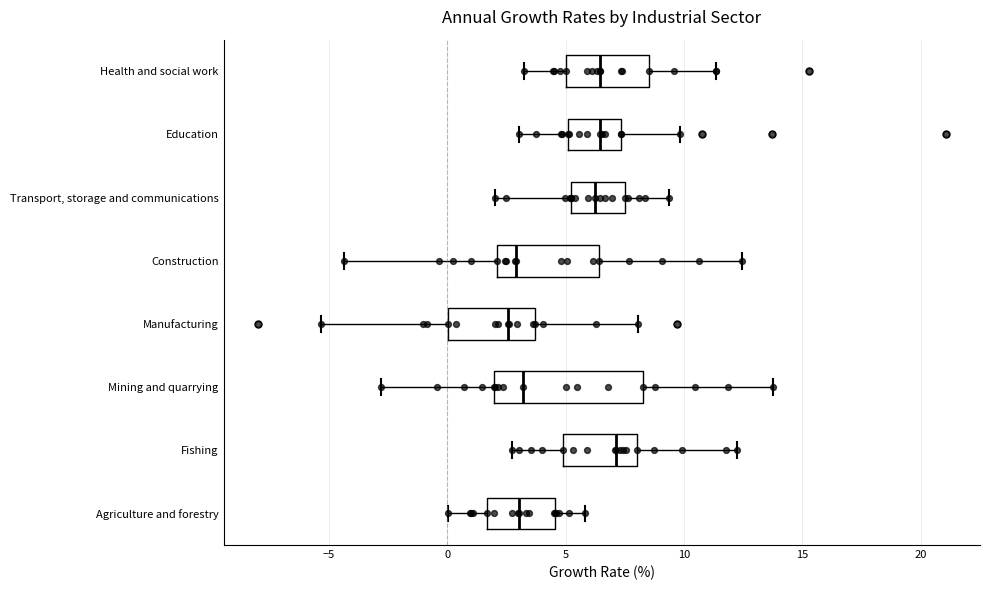

Reading bottom to top, transcribe this box plot: for each box, give where its median line is, the range the box spans, and where its two whiskers end, as read against the x-axis. The values are not printed on the chart, so give them approximately, as read against the axis.

Agriculture and forestry: median 3.0, box 1.5 to 4.5, whiskers 0.0 to 6.0
Fishing: median 7.0, box 5.0 to 8.0, whiskers 2.5 to 12.0
Mining and quarrying: median 3.0, box 2.0 to 8.5, whiskers -3.0 to 13.5
Manufacturing: median 2.5, box 0.0 to 3.5, whiskers -5.5 to 8.0
Construction: median 3.0, box 2.0 to 6.5, whiskers -4.5 to 12.5
Transport, storage and communications: median 6.0, box 5.0 to 7.5, whiskers 2.0 to 9.5
Education: median 6.5, box 5.0 to 7.5, whiskers 3.0 to 10.0
Health and social work: median 6.5, box 5.0 to 8.5, whiskers 3.5 to 11.5